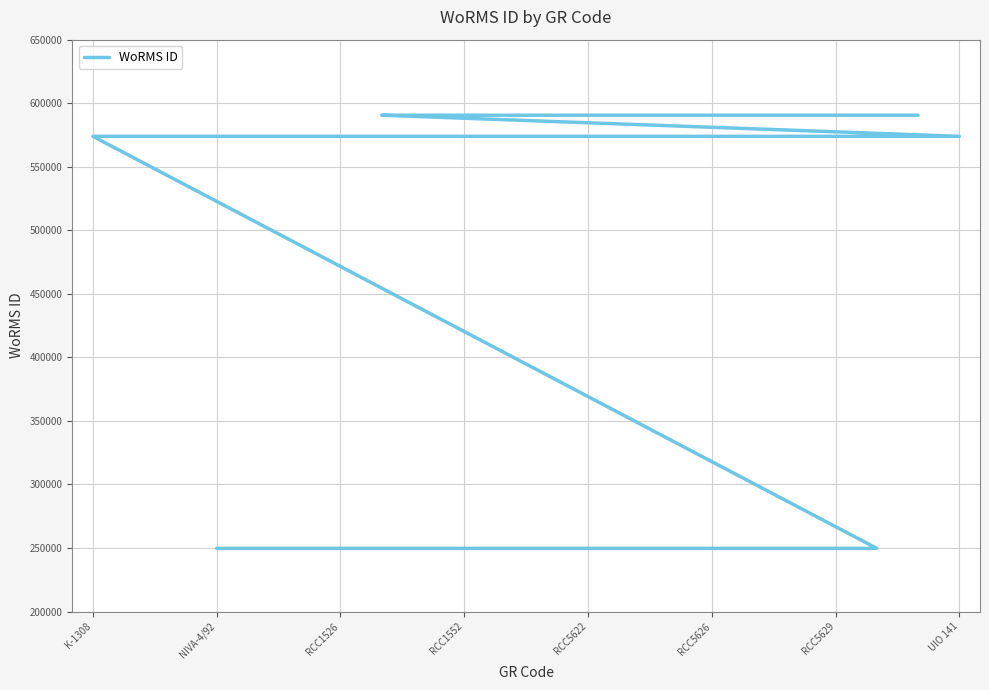

What is the maximum value shown in the chart?

590557